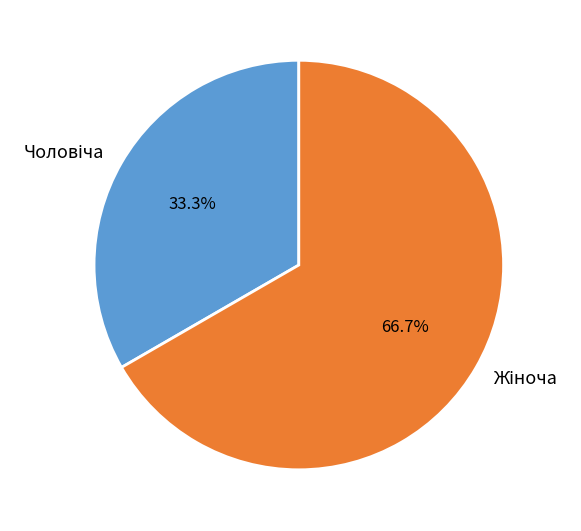

Does any single category account for the majority?

Yes